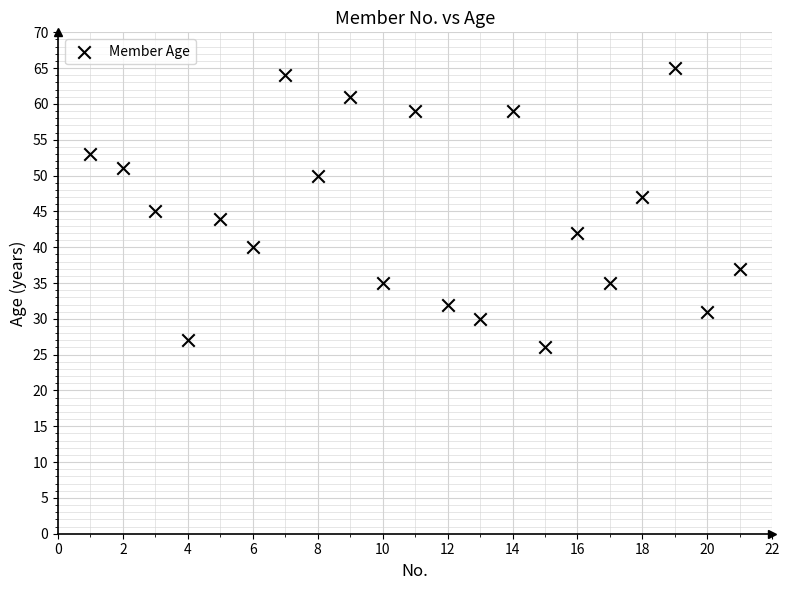

What is the range of Y values (max minus min)?

39